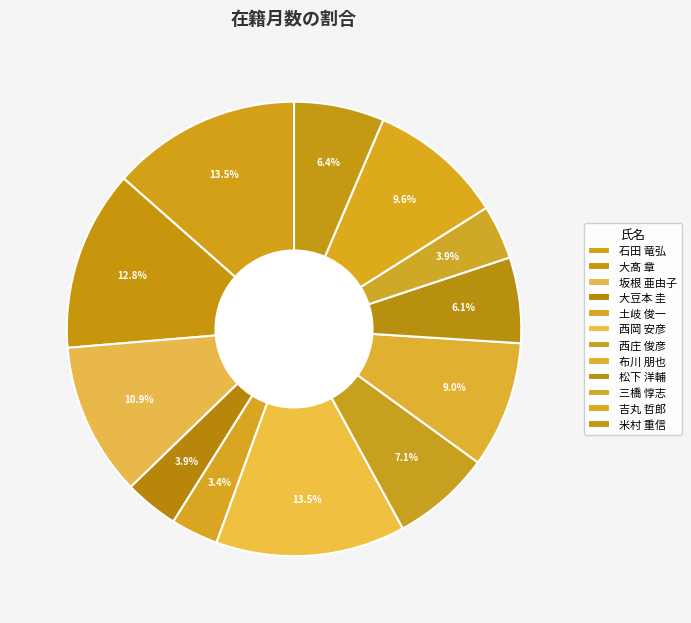

True or false: 米村 重信 accounts for 15% of the total.

False